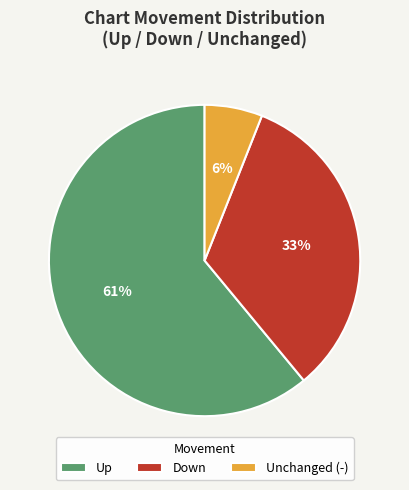

Between Up and Down, which is larger?

Up